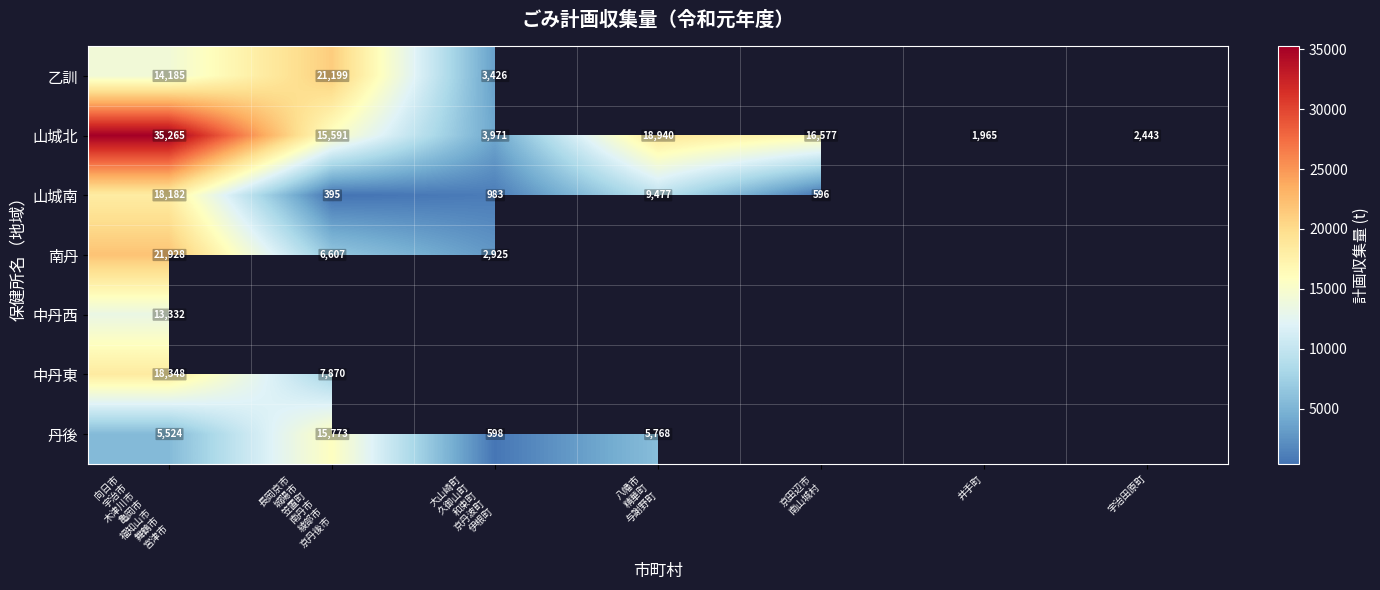

What is the difference between the 山城南 values at 京田辺市 南山城村 and 長岡京市 城陽市 笠置町 南丹市 綾部市 京丹後市?

201.0